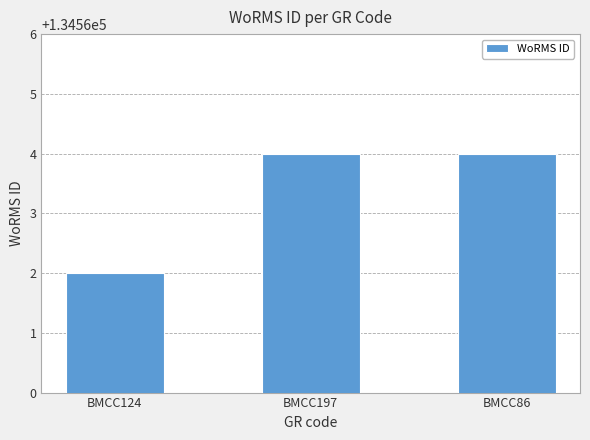

What is the smallest value displayed?

134562